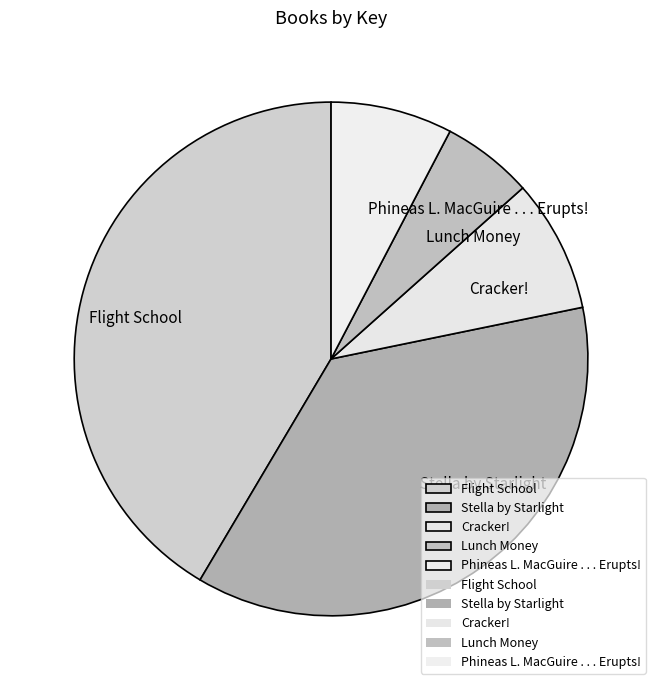

What is the largest slice in the pie chart?

Flight School